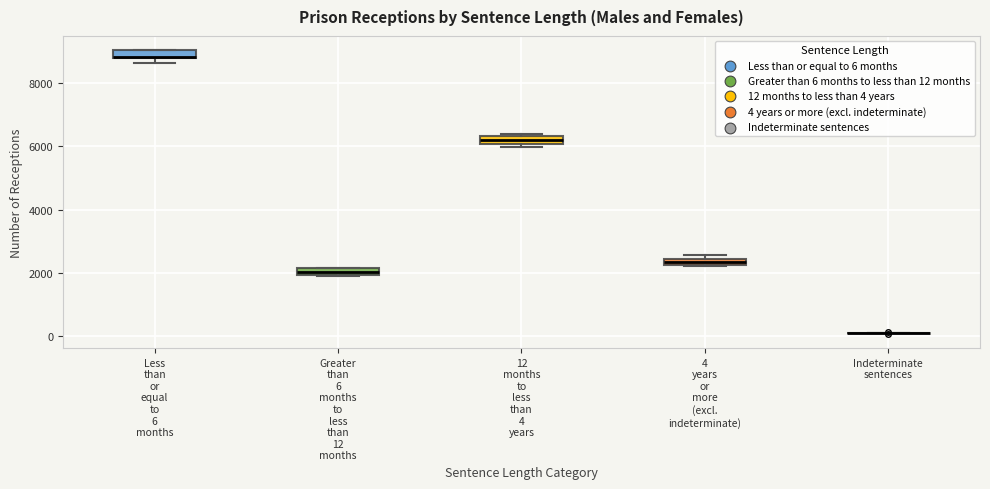

Where is the upper edge of the box for Greater than 6 months to less than 12 months on the y-axis? The values are not printed on the chart, so give them approximately, as read against the axis.

2200